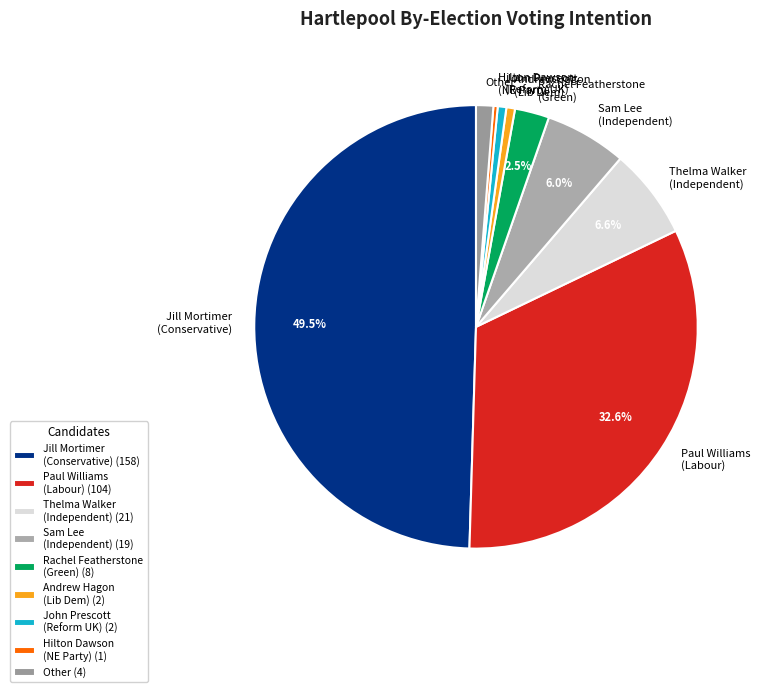

Which has a higher value, Andrew Hagon (Lib Dem) or Rachel Featherstone (Green)?

Rachel Featherstone (Green)